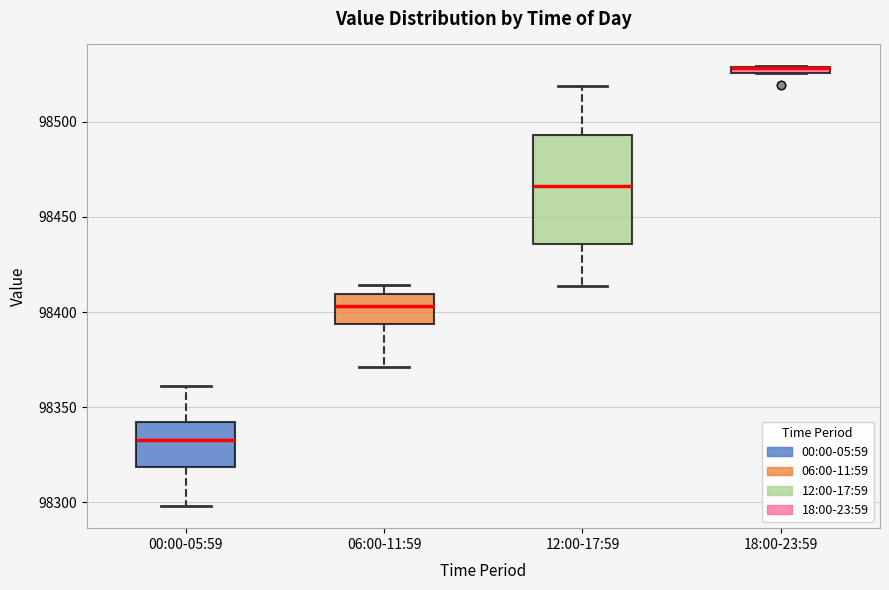

Which box is the tallest, from its lower edge to its upper edge?

12:00-17:59